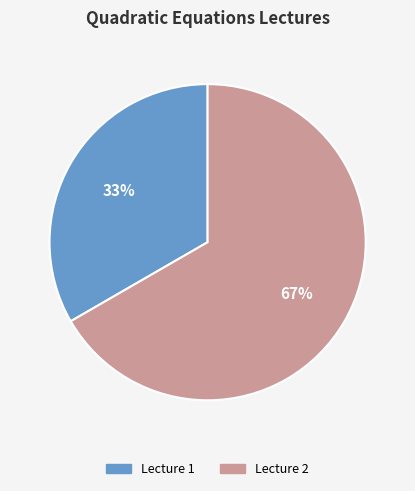

How many slices are in this pie chart?

2